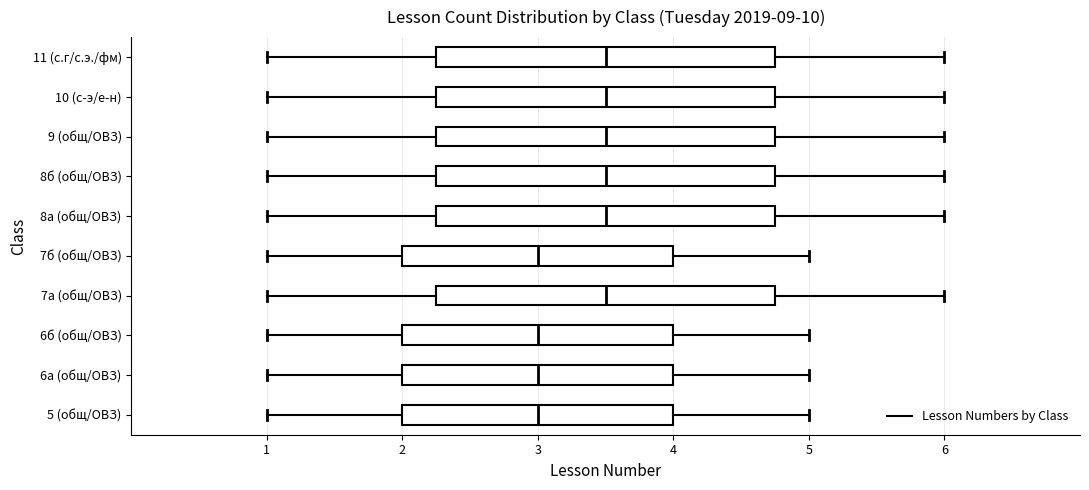

Reading bottom to top, read every box against the x-axis: the position of its median line, the range the box covers, and the ends of its whiskers. The values are not printed on the chart, so give them approximately, as read against the axis.

5 (общ/ОВЗ): median 3.0, box 2.0 to 4.0, whiskers 1.0 to 5.0
6а (общ/ОВЗ): median 3.0, box 2.0 to 4.0, whiskers 1.0 to 5.0
6б (общ/ОВЗ): median 3.0, box 2.0 to 4.0, whiskers 1.0 to 5.0
7а (общ/ОВЗ): median 3.5, box 2.3 to 4.8, whiskers 1.0 to 6.0
7б (общ/ОВЗ): median 3.0, box 2.0 to 4.0, whiskers 1.0 to 5.0
8а (общ/ОВЗ): median 3.5, box 2.3 to 4.8, whiskers 1.0 to 6.0
8б (общ/ОВЗ): median 3.5, box 2.3 to 4.8, whiskers 1.0 to 6.0
9 (общ/ОВЗ): median 3.5, box 2.3 to 4.8, whiskers 1.0 to 6.0
10 (с-э/е-н): median 3.5, box 2.3 to 4.8, whiskers 1.0 to 6.0
11 (с.г/с.э./фм): median 3.5, box 2.3 to 4.8, whiskers 1.0 to 6.0